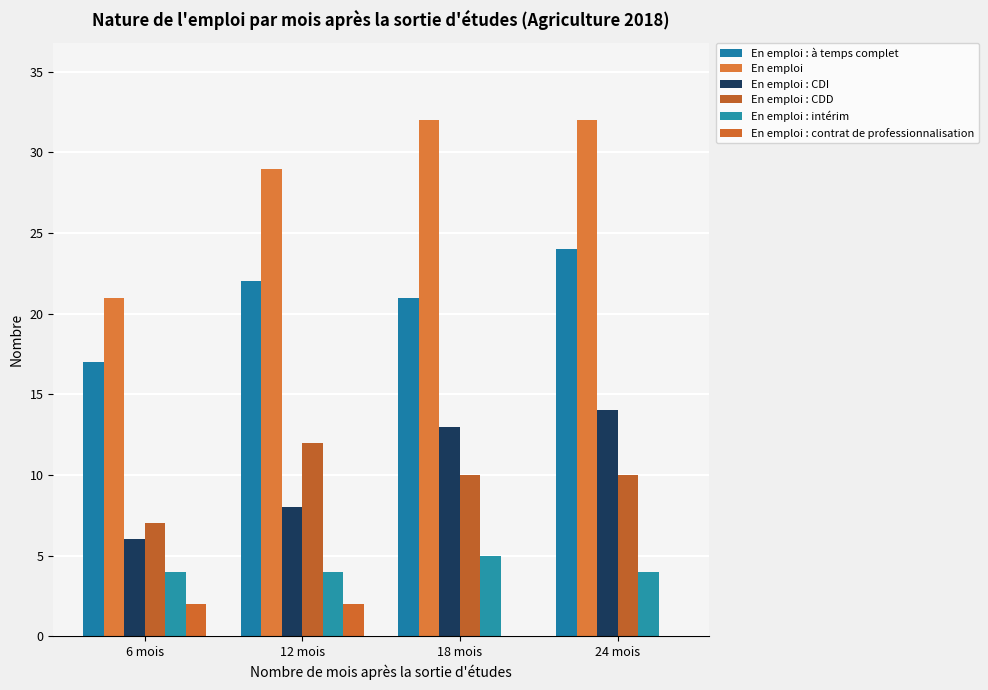

Which series changed the most between 6 mois and 24 mois?

En emploi